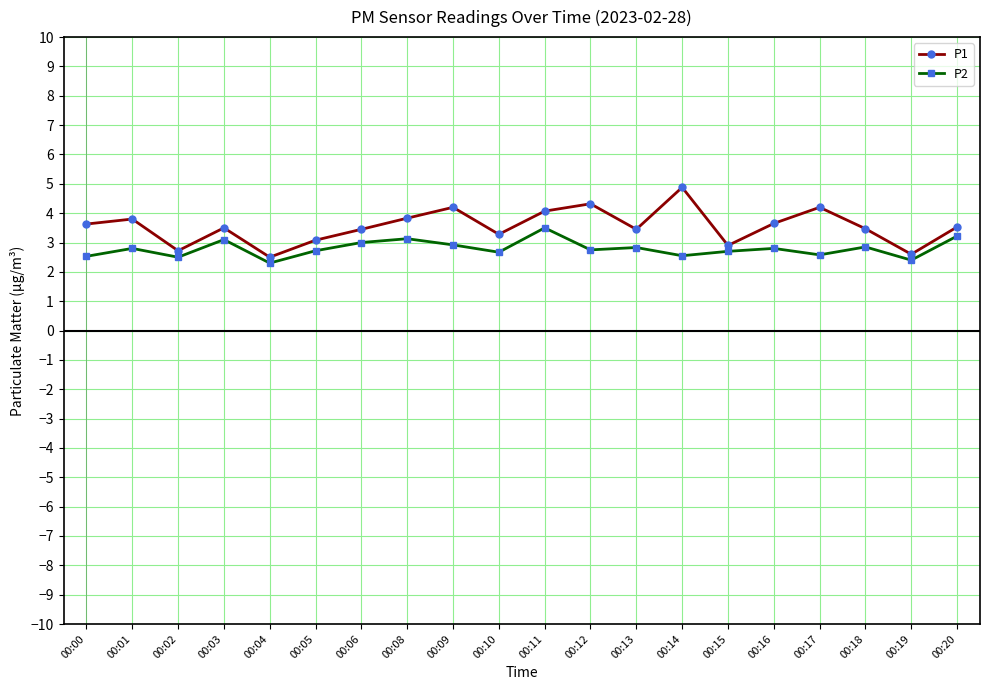

What is the value of the P1 point at the 15th from the left?

2.9